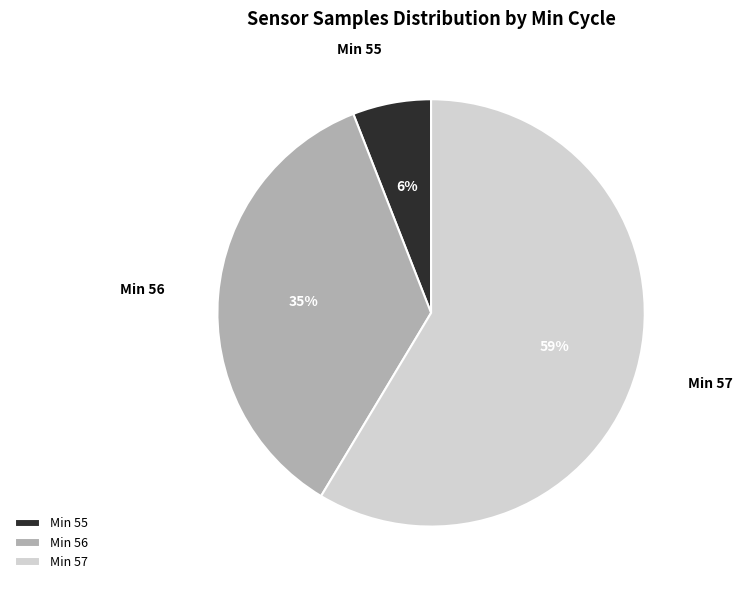

What is the smallest slice in the pie chart?

Min 55